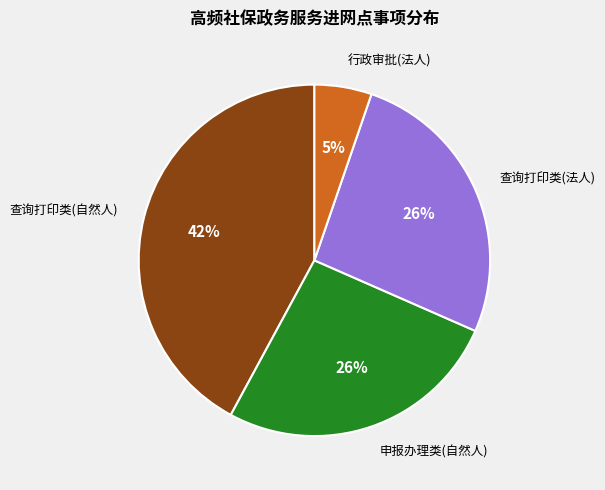

Combined, do 查询打印类(自然人) and 行政审批(法人) account for over 50%?

No